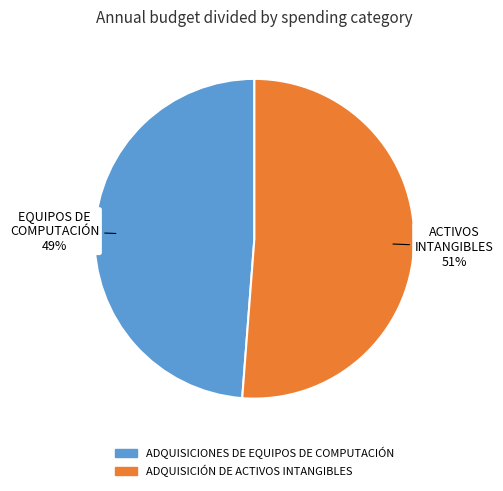

Between ADQUISICIÓN DE ACTIVOS INTANGIBLES and ADQUISICIONES DE EQUIPOS DE COMPUTACIÓN, which is larger?

ADQUISICIÓN DE ACTIVOS INTANGIBLES